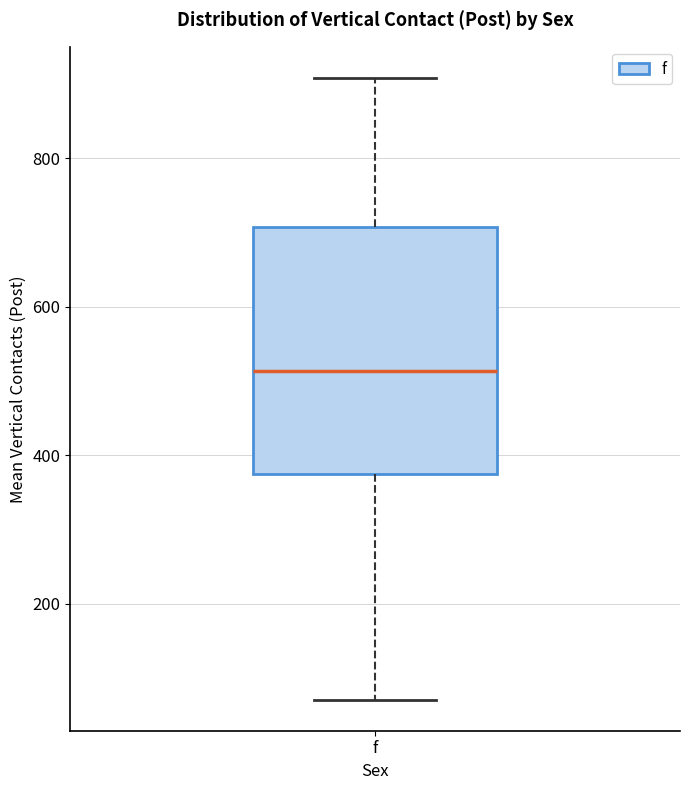

Transcribe this box plot: give where the median line is, the range the box spans, and where the two whiskers end, as read against the y-axis. The values are not printed on the chart, so give them approximately, as read against the axis.

median 520, box 380 to 700, whiskers 80 to 900